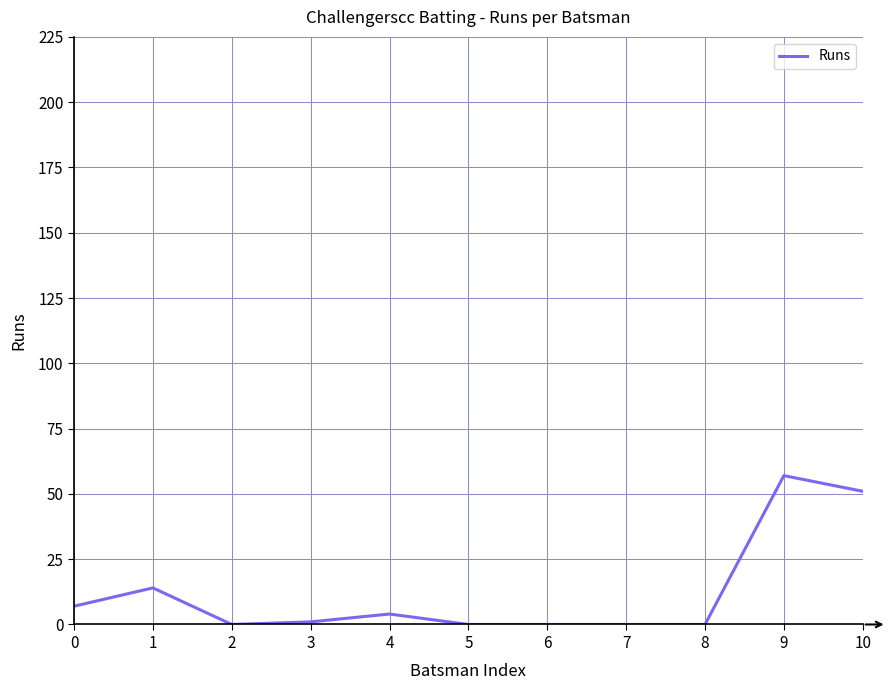

What is the difference between the maximum and minimum values?

57